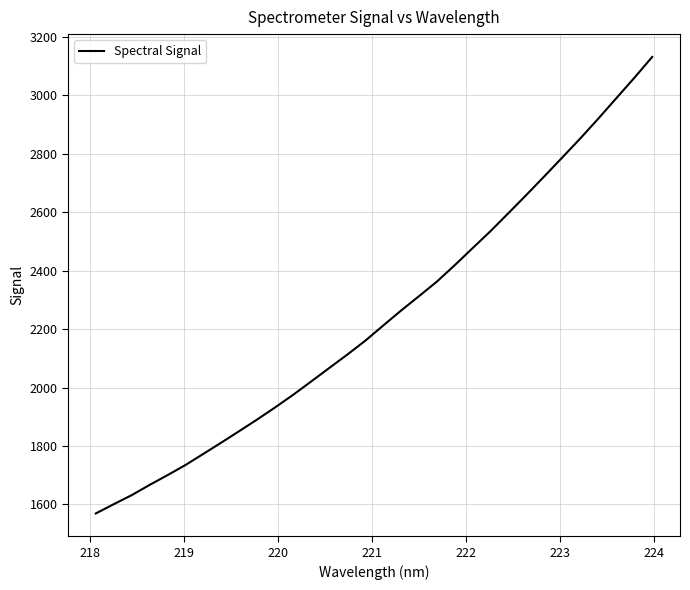

What is the smallest value displayed?

1568.7